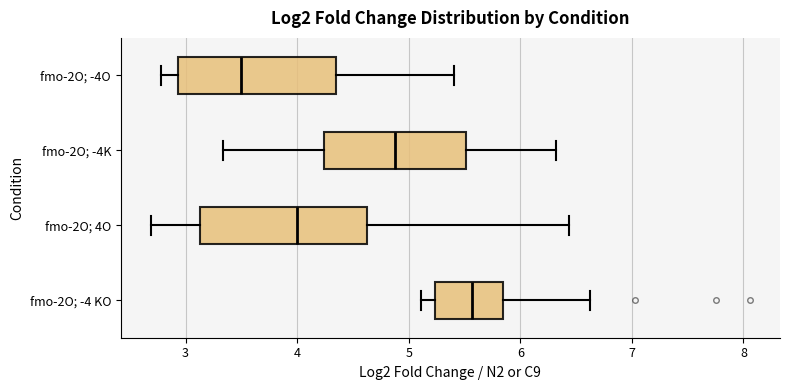

Which box's median line is the furthest to the right?

fmo-2O; -4 KO